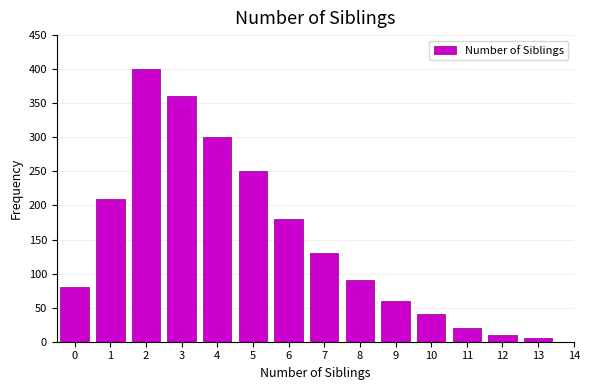

Reading left to right, what are all the values shown in this chart?

0=80	1=210	2=400	3=360	4=300	5=250	6=180	7=130	8=90	9=60	10=40	11=20	12=10	13=5